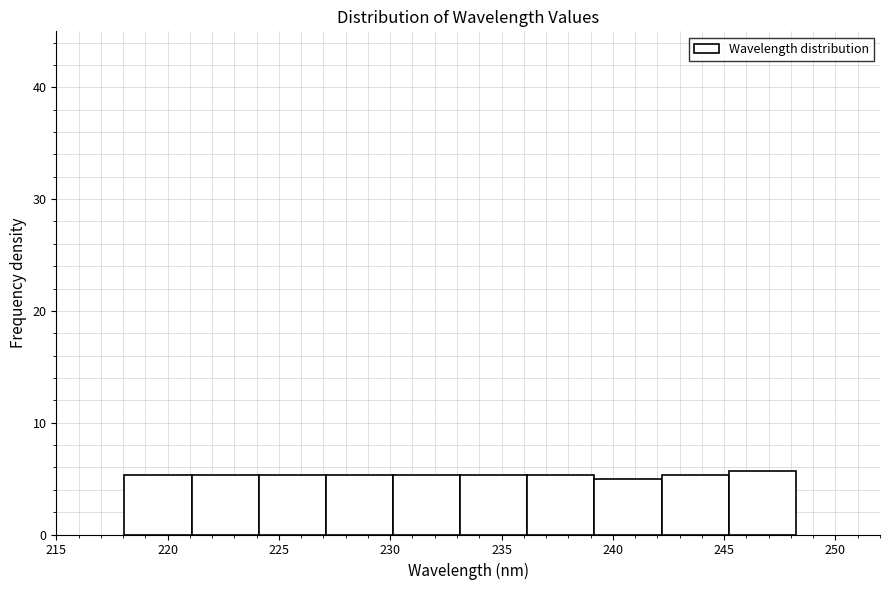

Reading left to right, transcribe this chart: for each bar, give the range it covers on the x-axis and its height. Neither the bar edges nor the heights are printed on the chart, so give them approximately, as read against the axes.

218 to 221: 5
221 to 224: 5
224 to 227: 5
227 to 230: 5
230 to 233: 5
233 to 236: 5
236 to 239: 5
239 to 242: 5
242 to 245: 5
245 to 248: 6